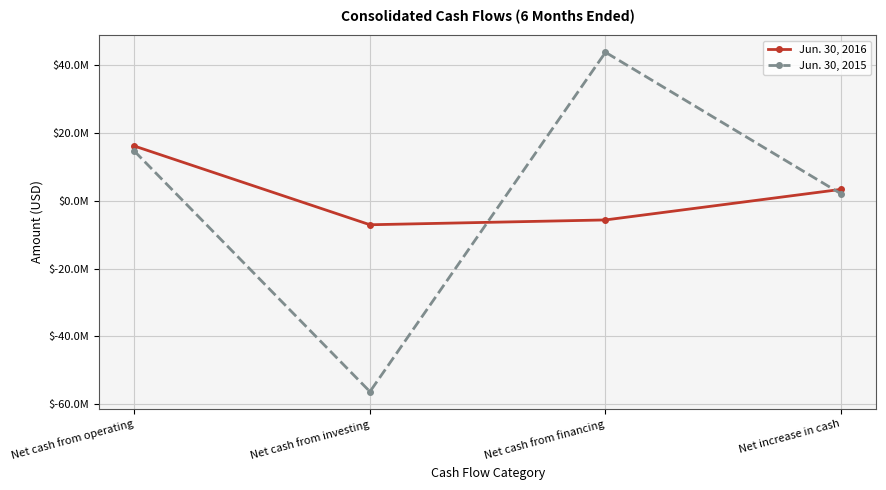

Rank the series by their maximum value, from lowest to highest.

Jun. 30, 2016, Jun. 30, 2015